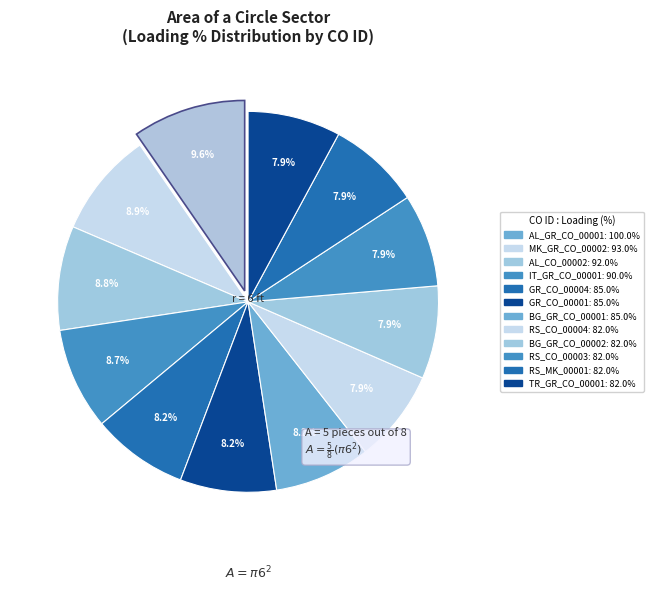

How many slices are in this pie chart?

12